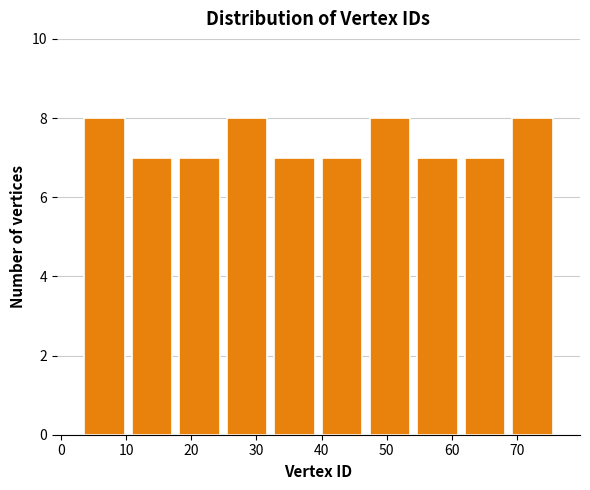

Reading left to right, transcribe this chart: for each bar, give the range it covers on the x-axis and its height. Neither the bar edges nor the heights are printed on the chart, so give them approximately, as read against the axes.

3.0 to 10.3: 8
10.3 to 17.6: 7
17.6 to 24.9: 7
24.9 to 32.2: 8
32.2 to 39.5: 7
39.5 to 46.8: 7
46.8 to 54.1: 8
54.1 to 61.4: 7
61.4 to 68.7: 7
68.7 to 76.0: 8